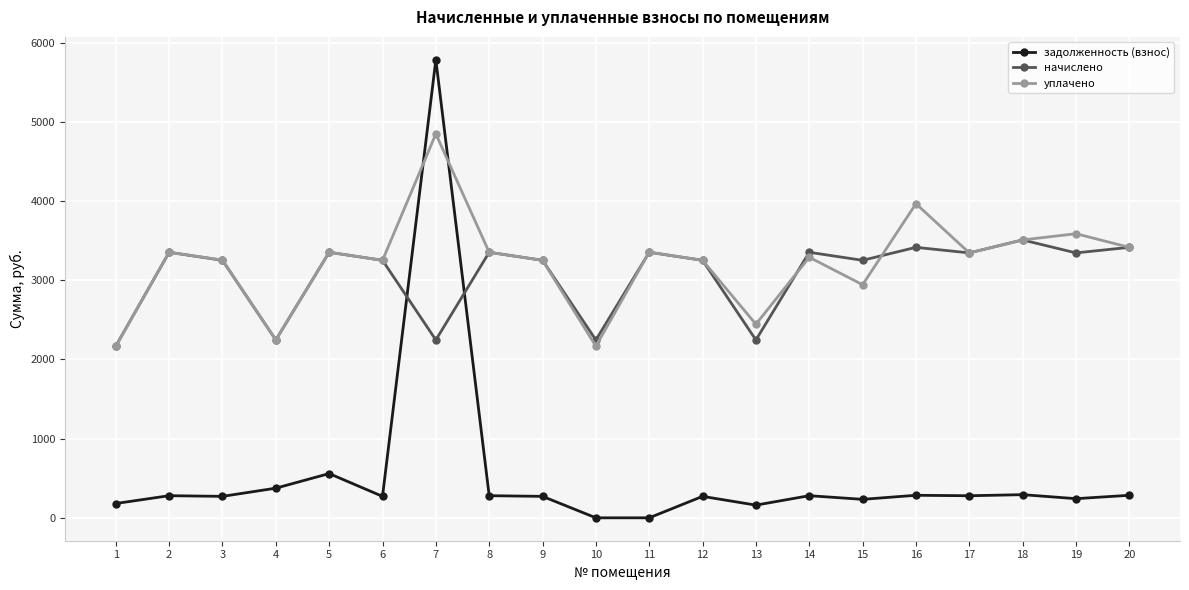

Between which two adjacent categories do начислено and задолженность (взнос) first intersect?

6 and 7